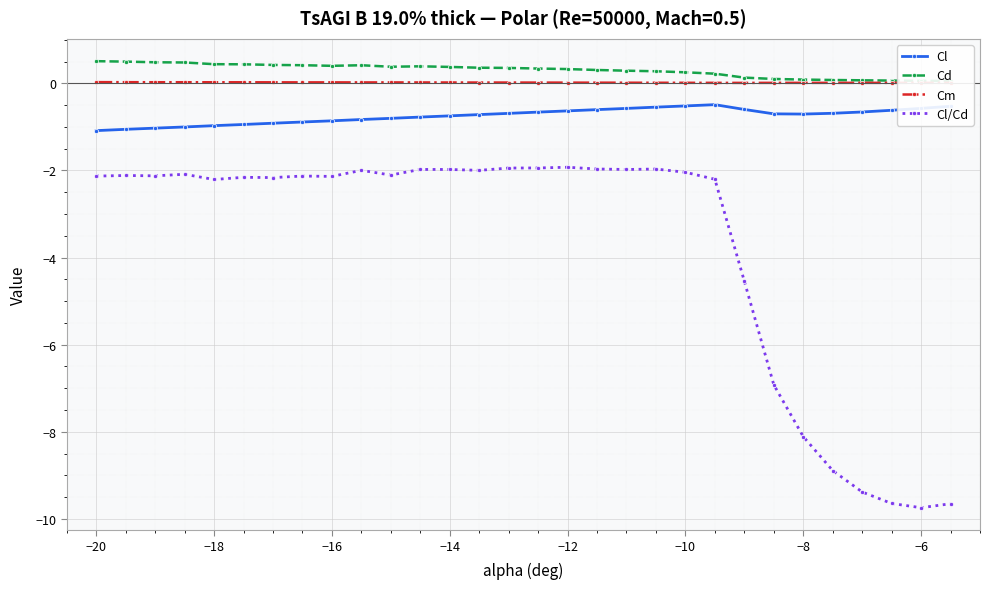

What is the difference between the maximum and minimum values in the Cl/Cd series?

7.8